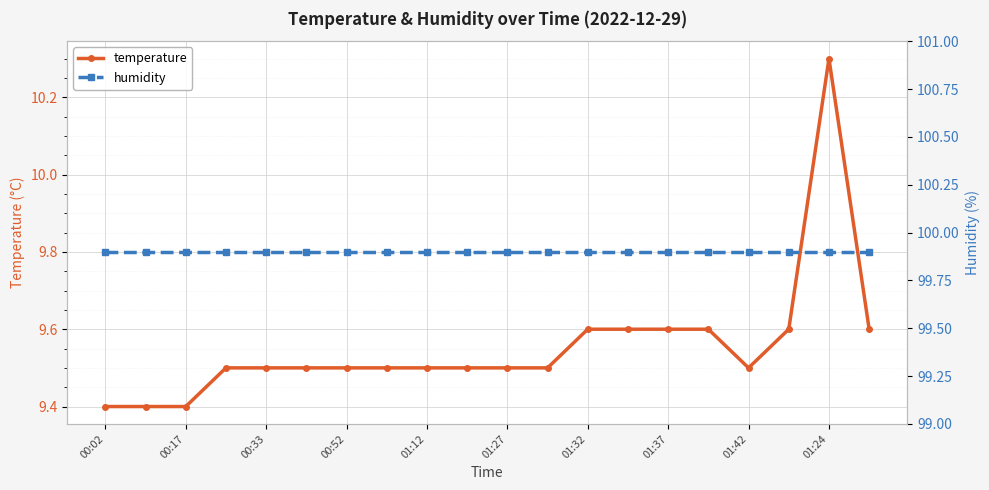

How many data points does each series have?

20